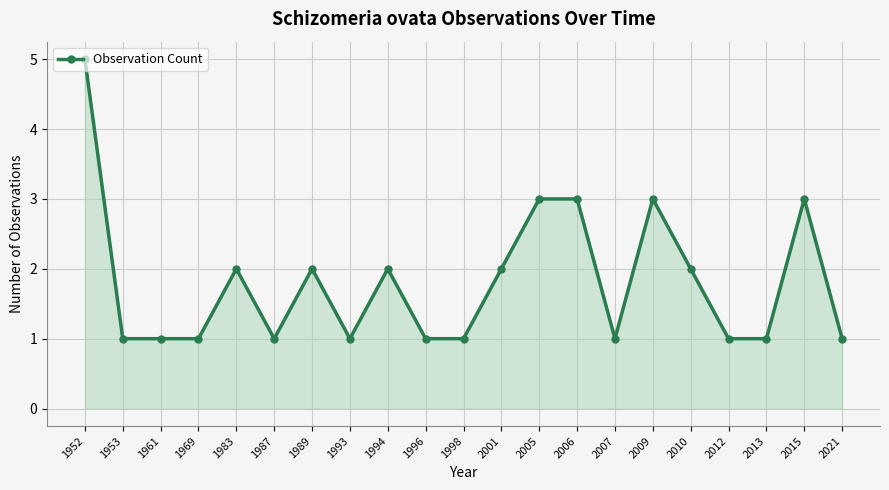

Does the chart display data point markers on the line(s)?

Yes